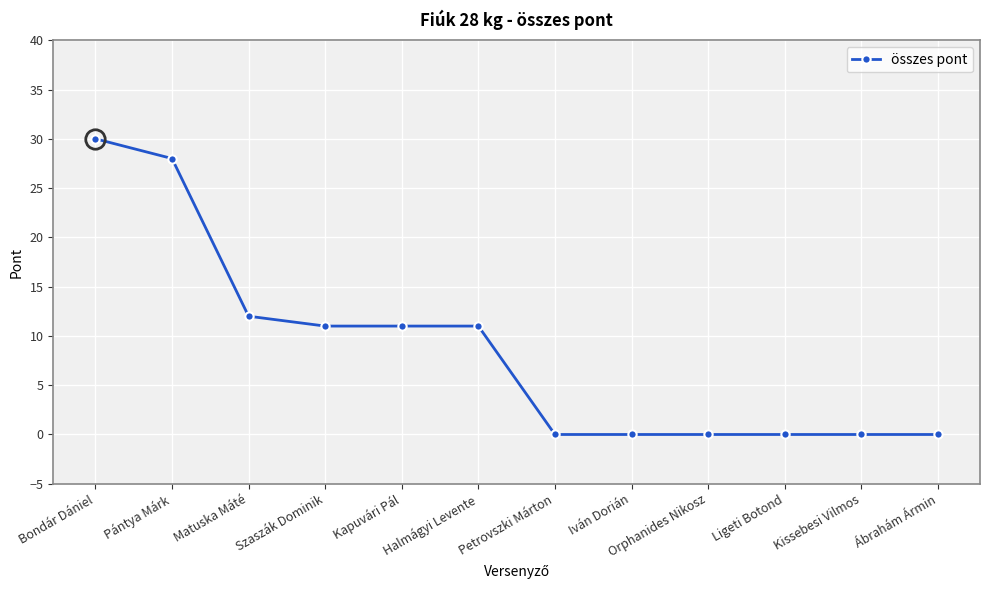

Read the value at Kapuvári Pál, to the nearest 10.

10